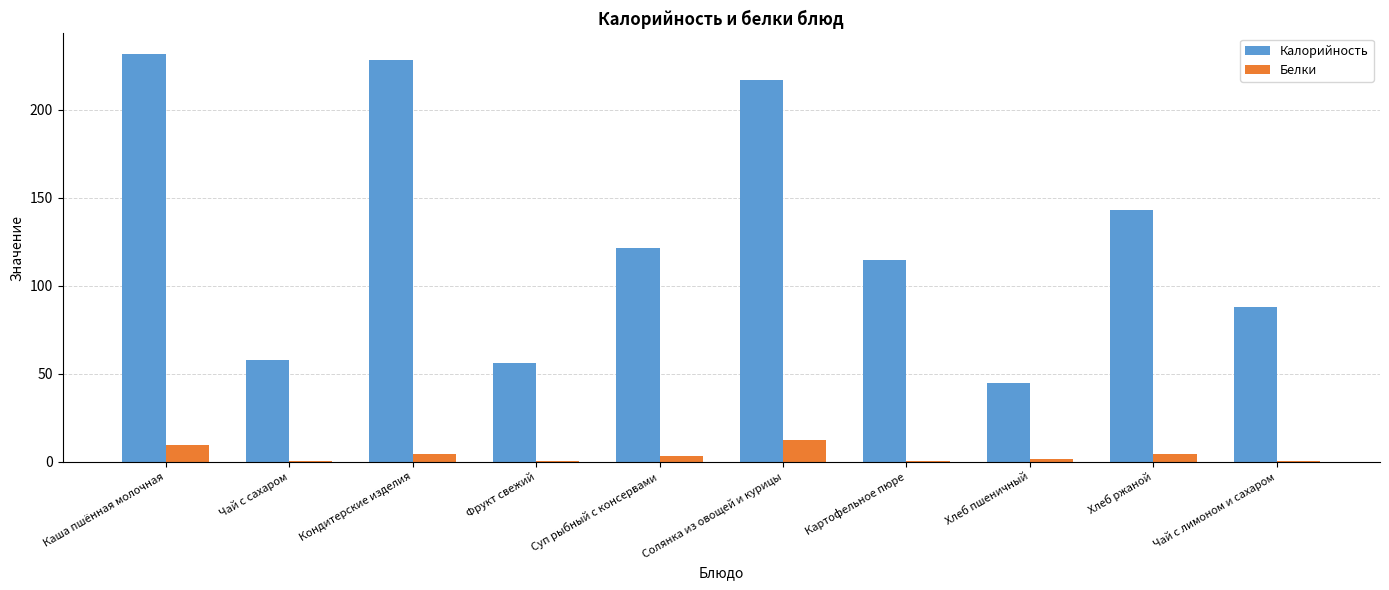

How many series are shown in this chart?

2